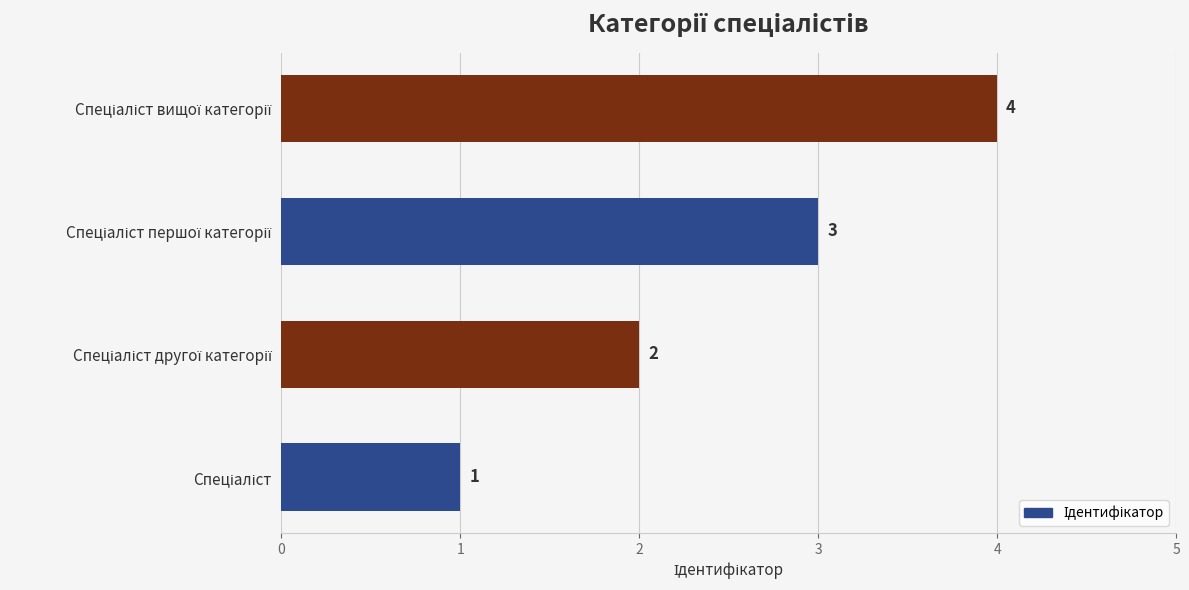

Count the values in the range 2 to 4.

3